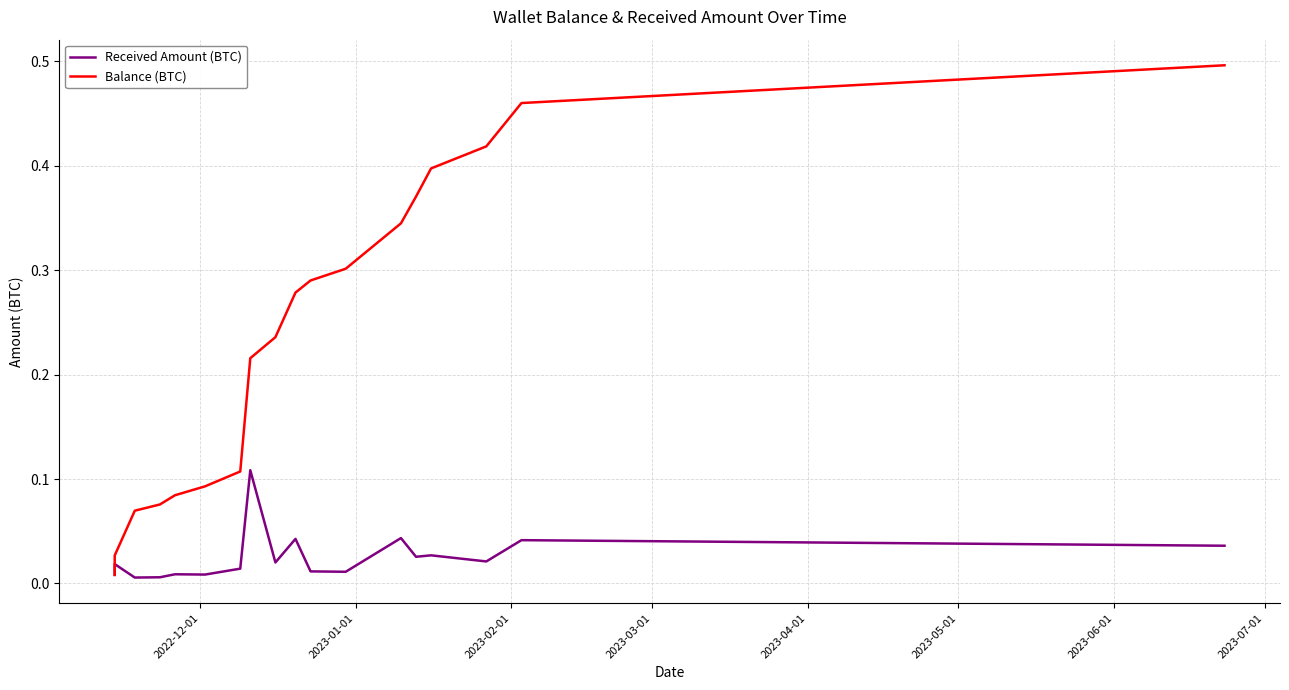

How many lines are shown in the chart?

2